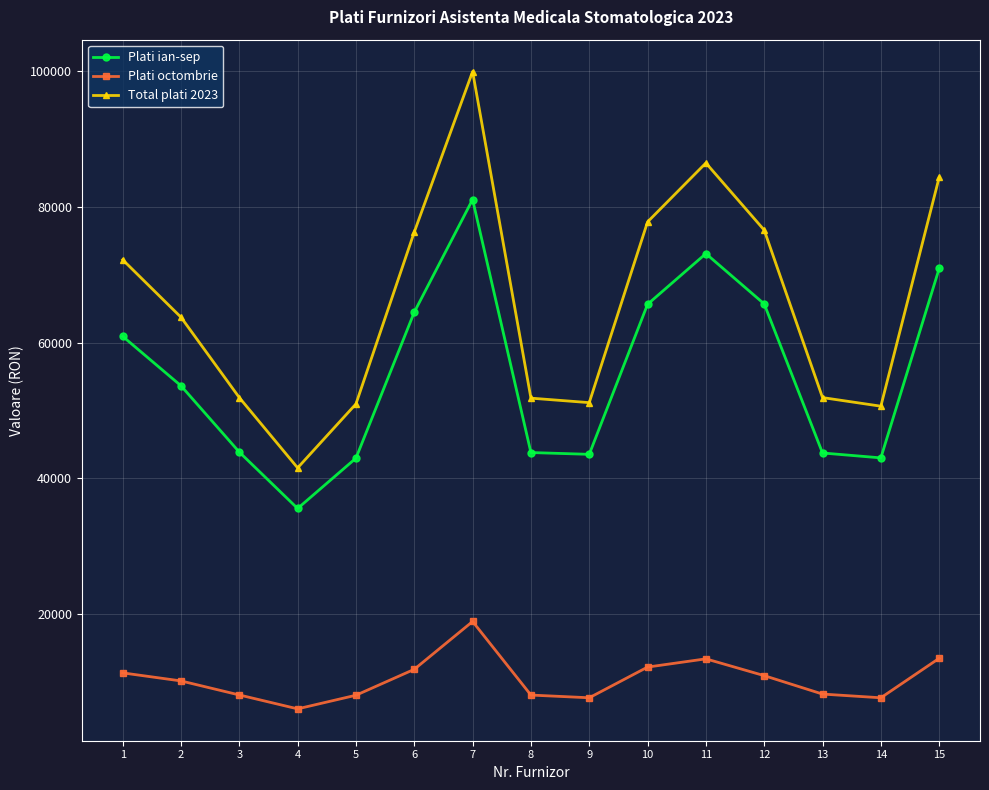

Is the value of Plati ian-sep at 15 greater than the value of Plati octombrie at 7?

Yes